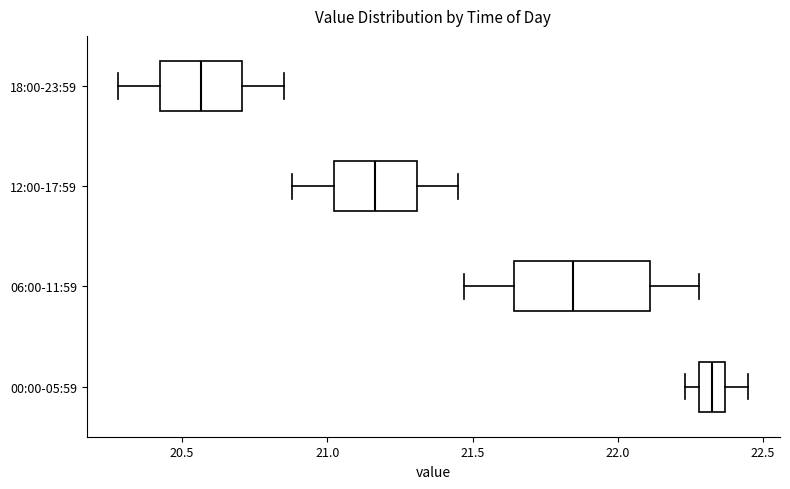

Which box's median line is the furthest to the left?

18:00-23:59